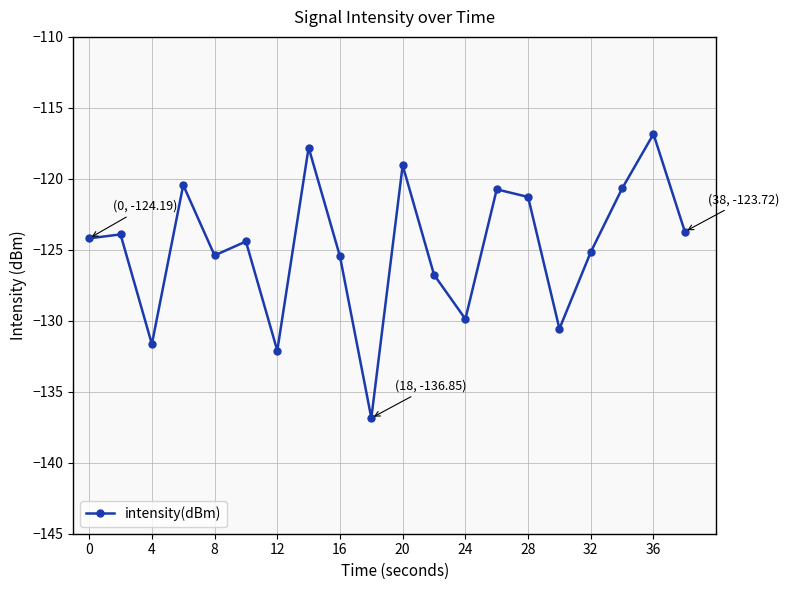

What is the sum of all values?

-2496.9